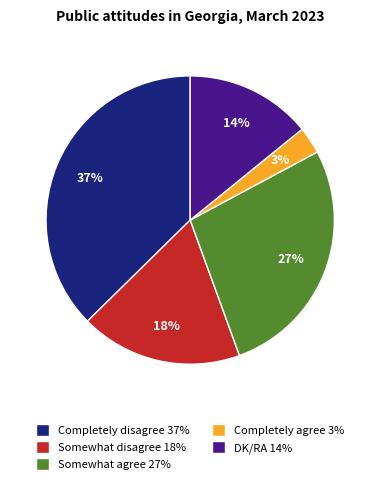

How many slices are in this pie chart?

5